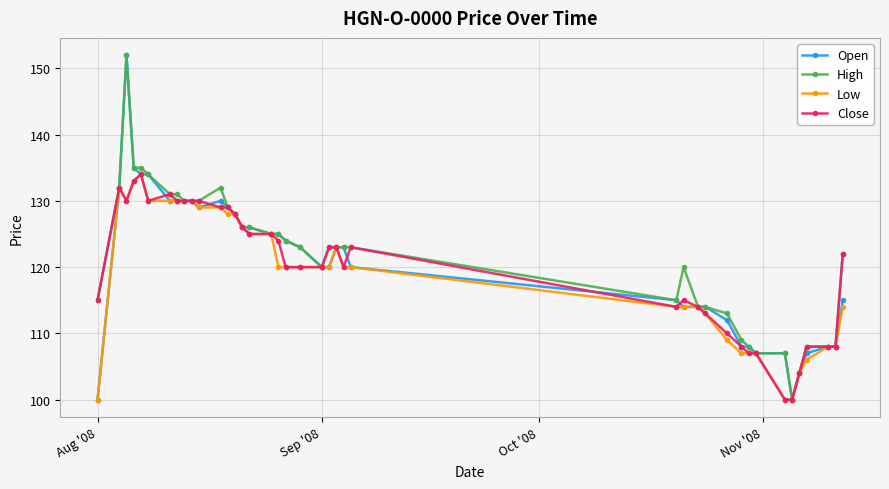

How many lines are shown in the chart?

4